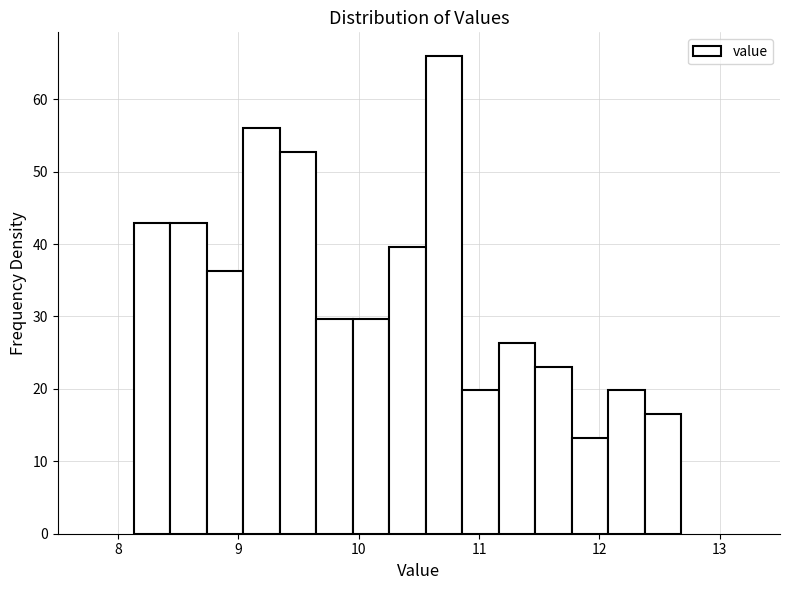

Read against the x-axis, roughly where is the centre of the tallest bar?

10.7